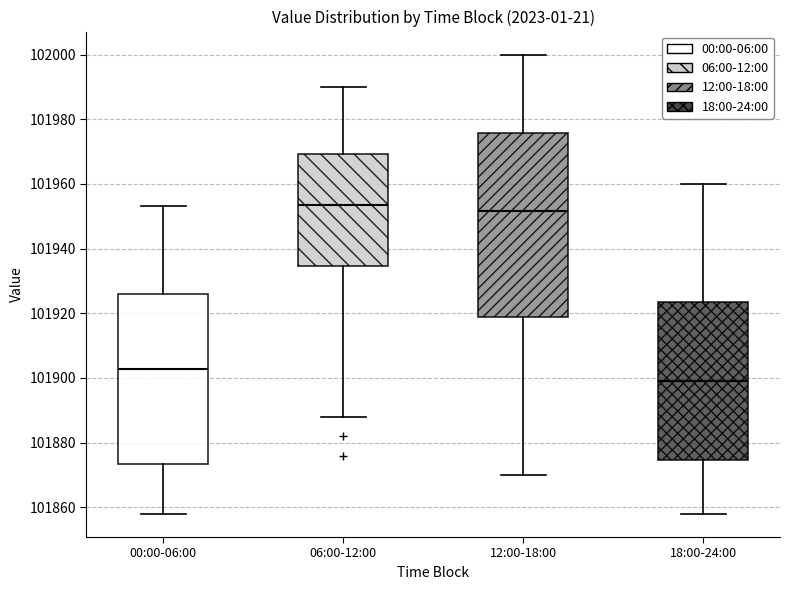

Where does the median line of the box for 00:00-06:00 sit on the y-axis? The values are not printed on the chart, so give them approximately, as read against the axis.

101902